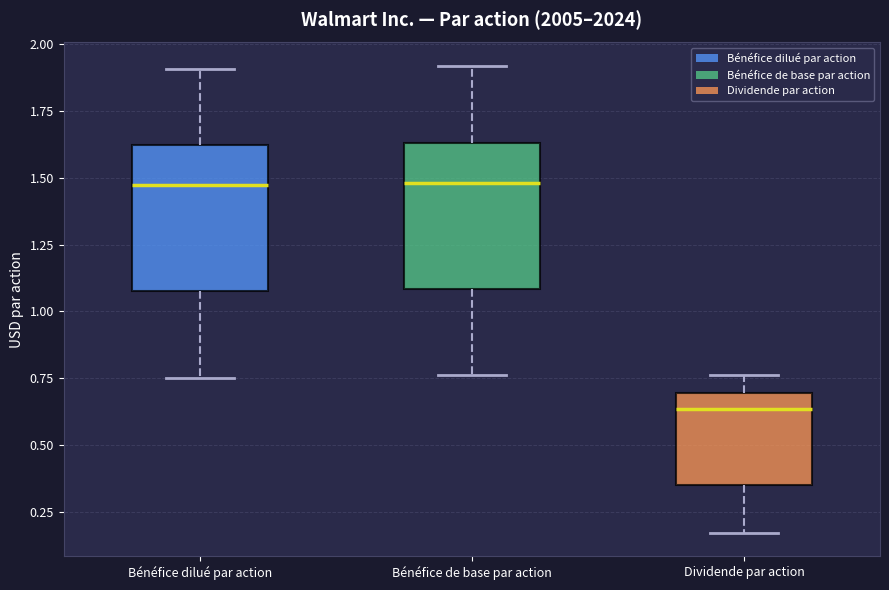

Where does the lower whisker of the box for Bénéfice dilué par action end on the y-axis? The values are not printed on the chart, so give them approximately, as read against the axis.

0.75